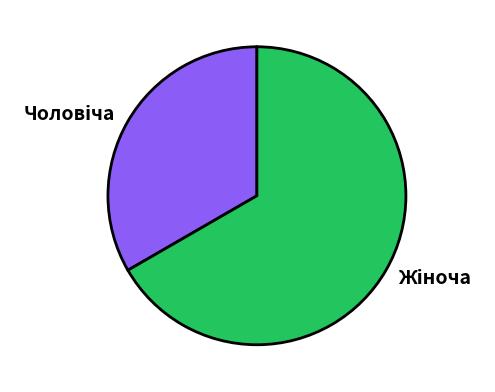

Does any single category account for the majority?

Yes